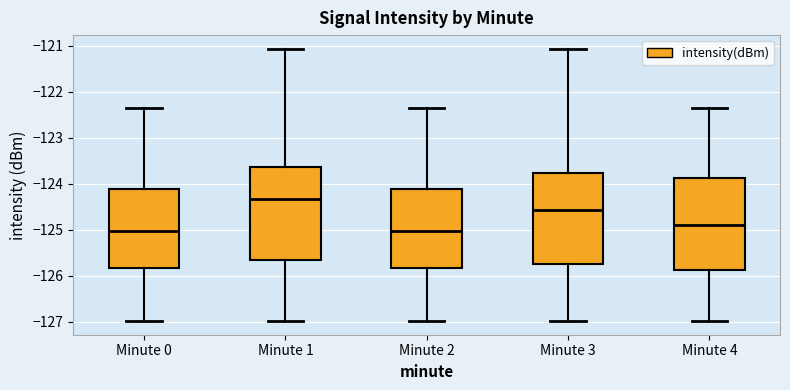

Reading left to right, read every box against the y-axis: the position of its median line, the range the box covers, and the ends of its whiskers. The values are not printed on the chart, so give them approximately, as read against the axis.

Minute 0: median -125.0, box -125.8 to -124.1, whiskers -127.0 to -122.3
Minute 1: median -124.3, box -125.7 to -123.6, whiskers -127.0 to -121.1
Minute 2: median -125.0, box -125.8 to -124.1, whiskers -127.0 to -122.3
Minute 3: median -124.6, box -125.7 to -123.8, whiskers -127.0 to -121.1
Minute 4: median -124.9, box -125.9 to -123.9, whiskers -127.0 to -122.3